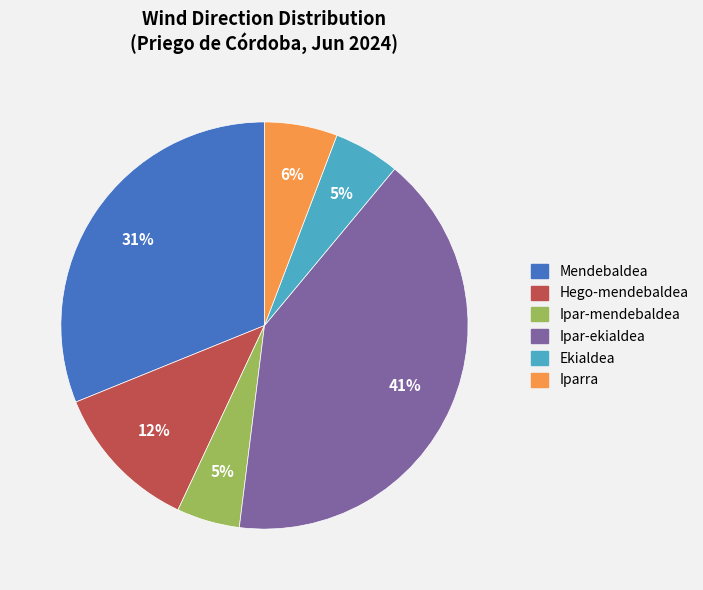

Is there any slice that represents more than half of the pie?

No